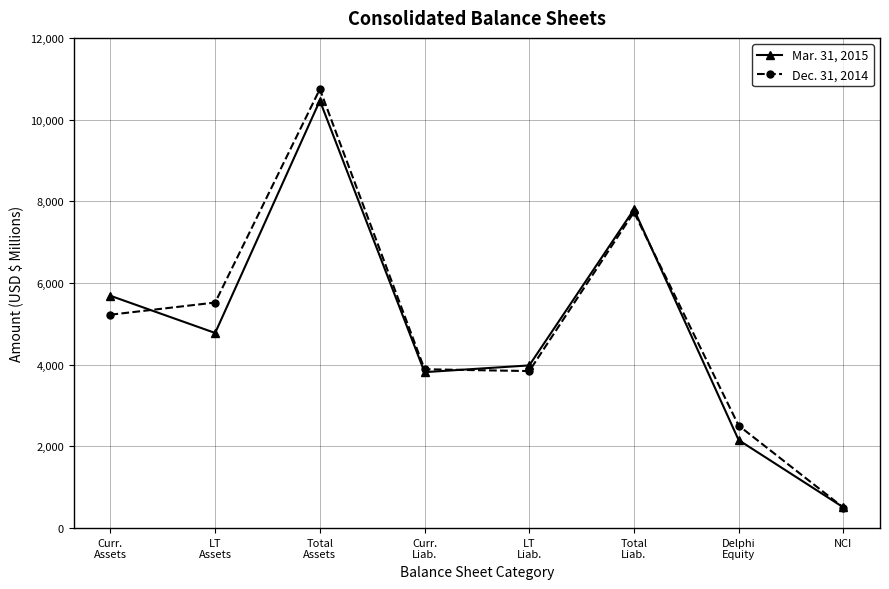

What is the sum of the Dec. 31, 2014 values at LT
Liab. and Curr.
Liab.?

7733